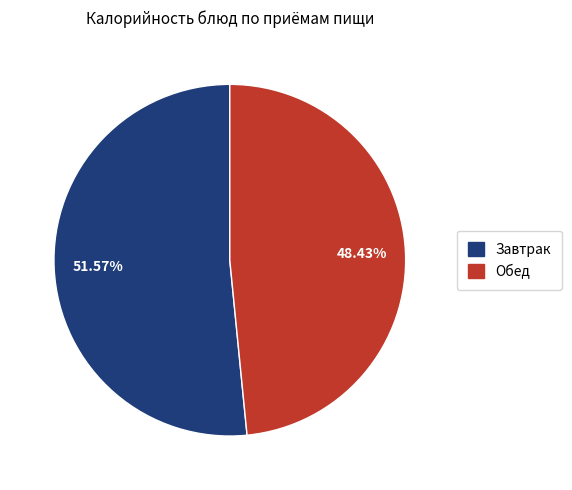

Do Завтрак and Обед together represent more than half of the pie?

Yes